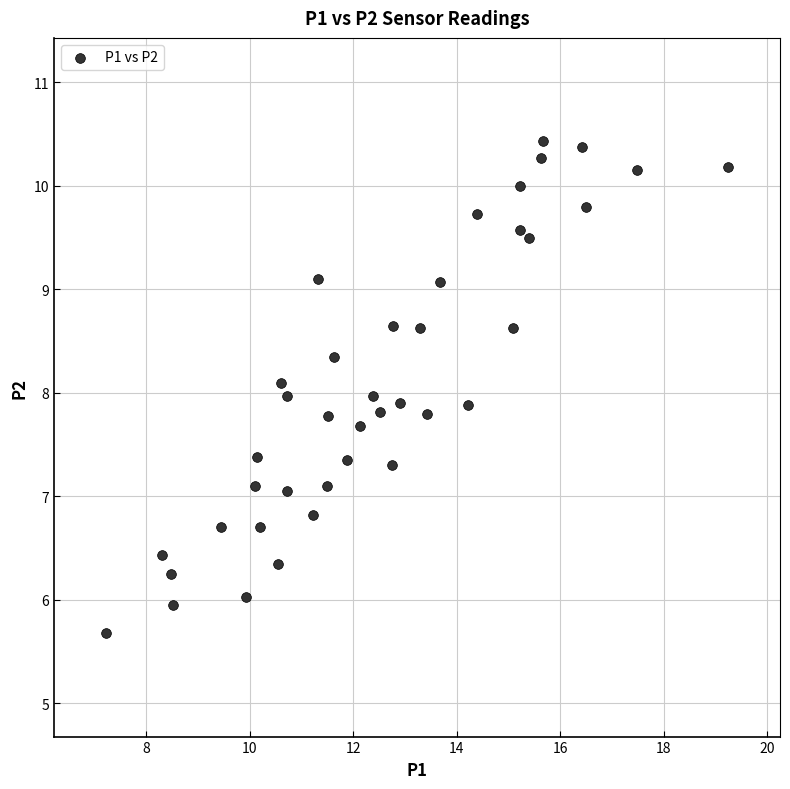

What is the range of X values (max minus min)?

12.0